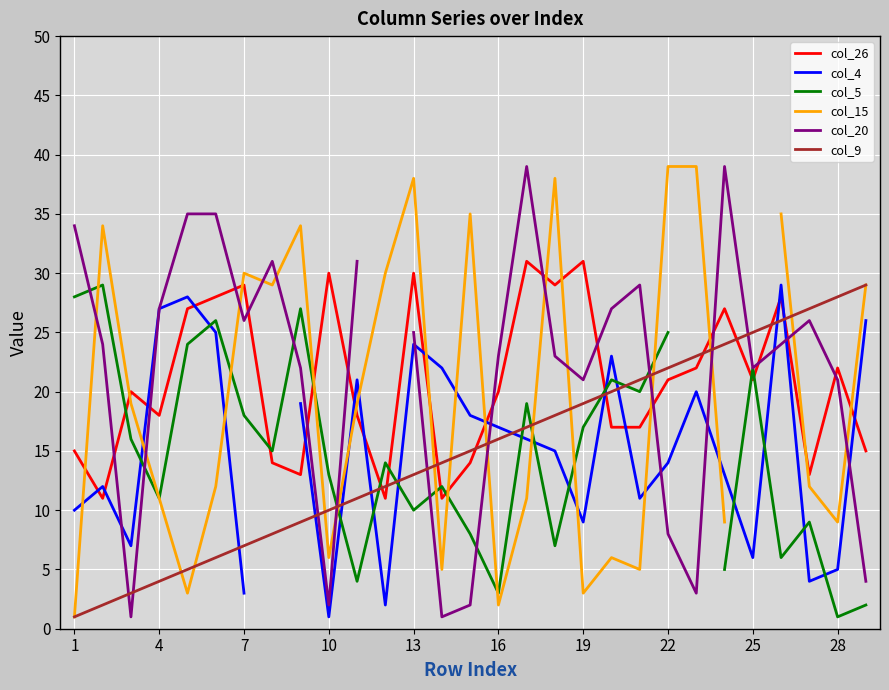

The col_9 series shows 24 at 16. True or false?

False